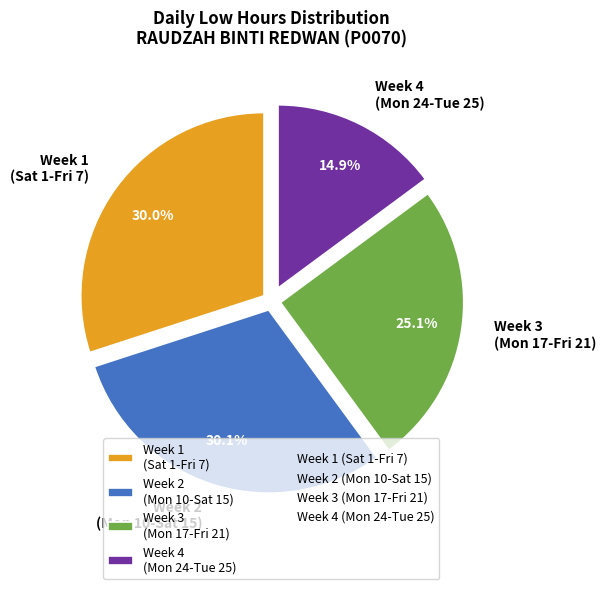

To the nearest percent, what is the average slice percentage?

25%